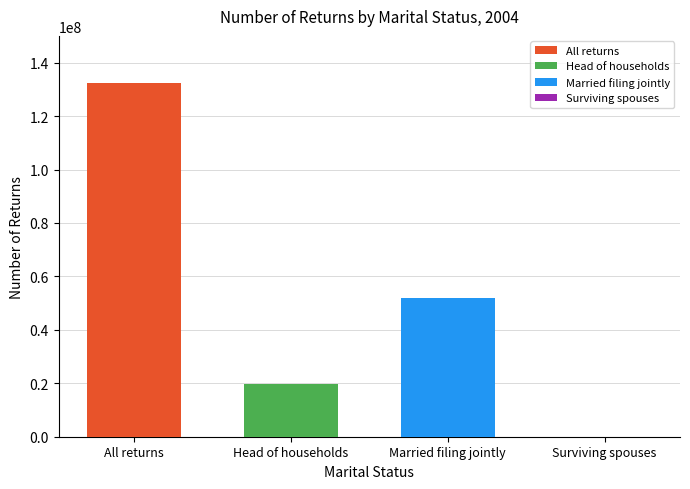

What is the label of the 1st bar from the left?

All returns